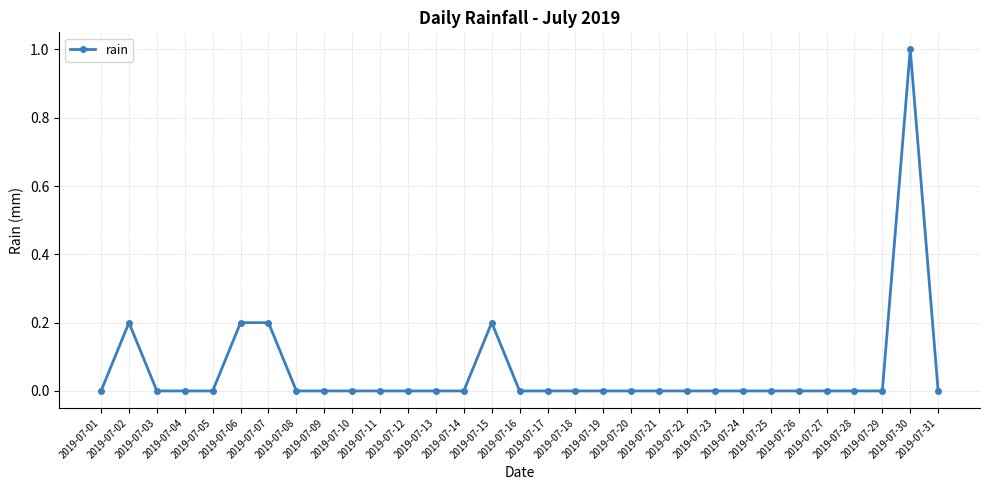

What is the average value?

0.1